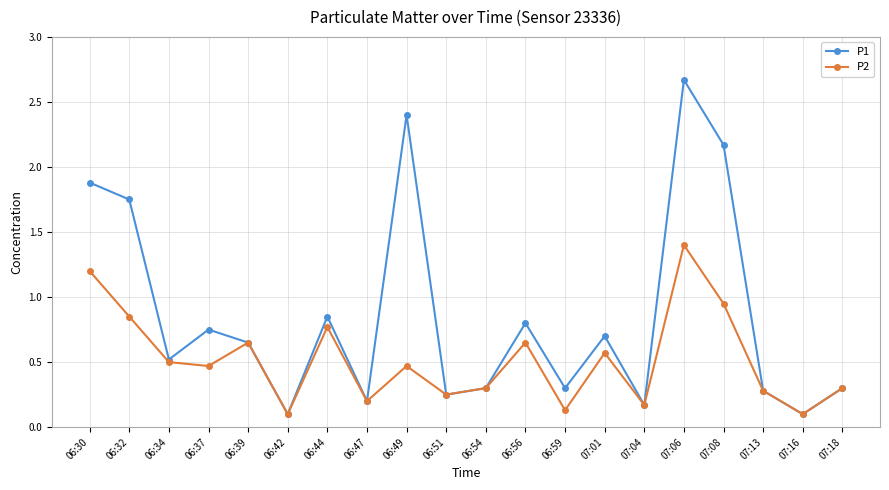

What is the difference between the maximum and minimum values in the P2 series?

1.3